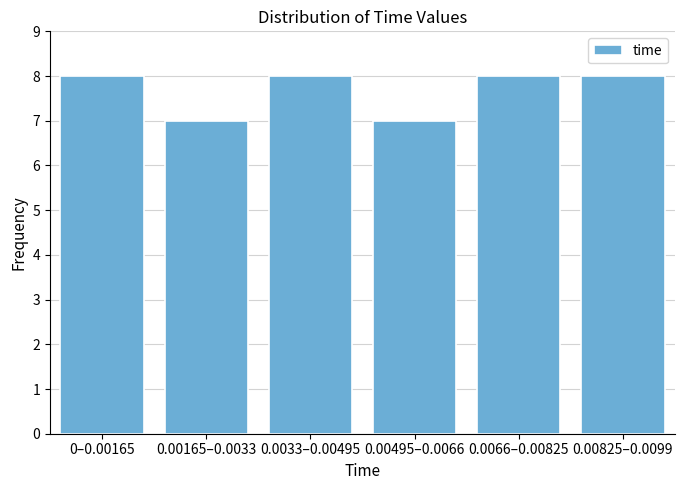

Reading left to right, transcribe all the data shown in this chart.

8	7	8	7	8	8